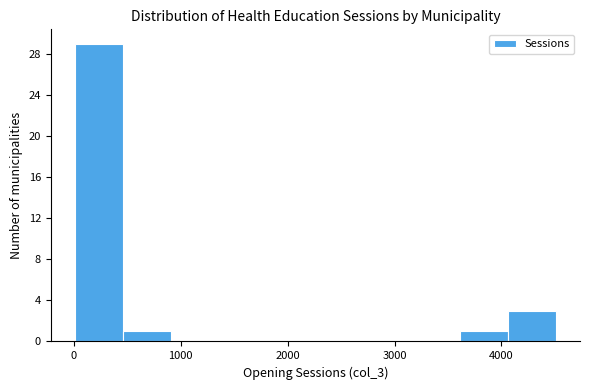

Reading left to right, transcribe this chart: for each bar, give the range it covers on the x-axis and its height. Neither the bar edges nor the heights are printed on the chart, so give them approximately, as read against the axes.

0 to 500: 29
500 to 900: 1
900 to 1400: 0
1400 to 1800: 0
1800 to 2300: 0
2300 to 2700: 0
2700 to 3200: 0
3200 to 3600: 0
3600 to 4100: 1
4100 to 4500: 3